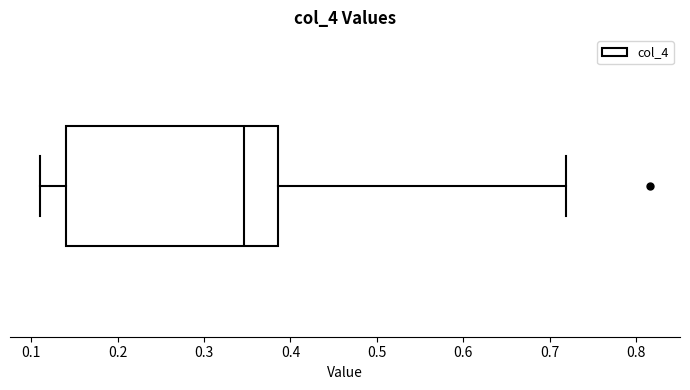

Where is the right edge of the box on the x-axis? The values are not printed on the chart, so give them approximately, as read against the axis.

0.39